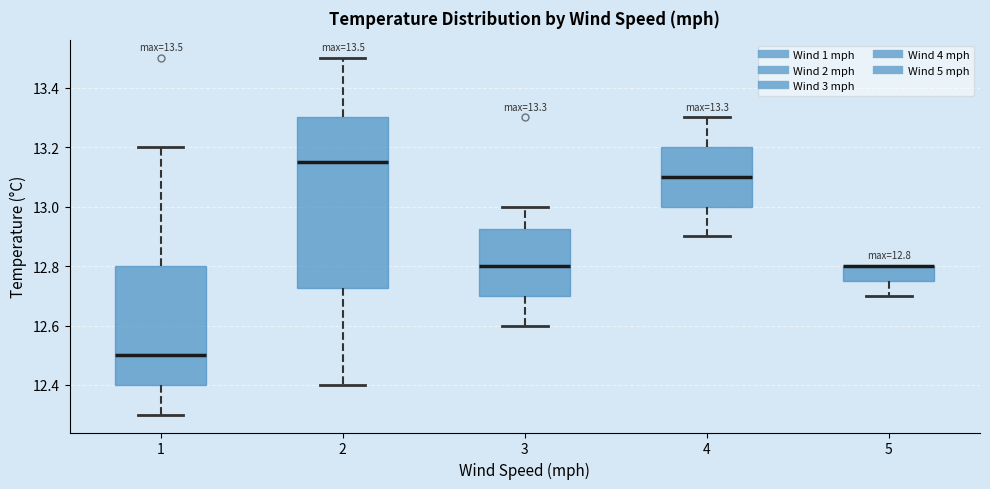

Comparing the boxes themselves (not the whiskers), which one is the tallest?

2